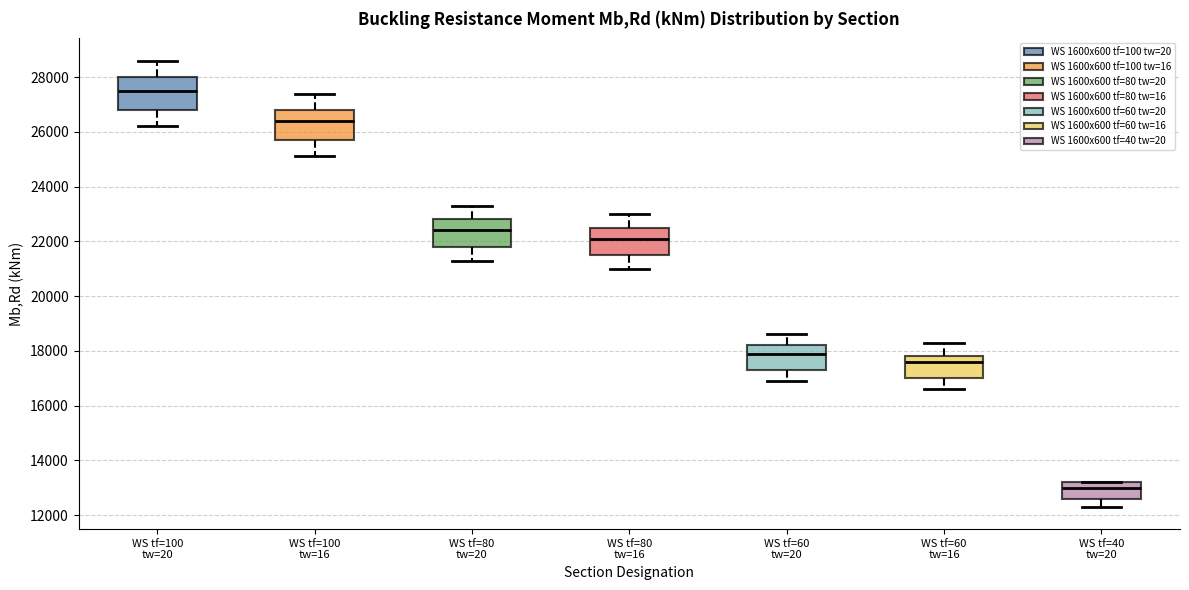

Where does the upper whisker of the box for WS tf=60 tw=20 end on the y-axis? The values are not printed on the chart, so give them approximately, as read against the axis.

18600